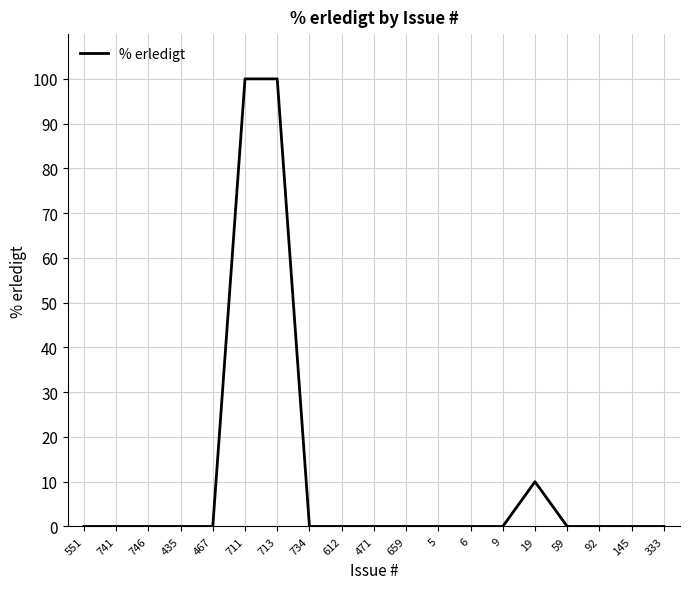

What is the difference between the maximum and minimum values?

100